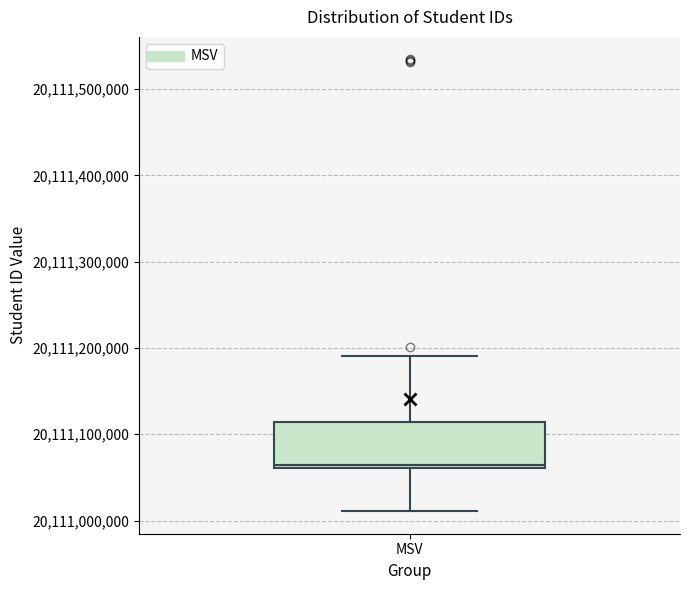

Where is the upper edge of the box for MSV on the y-axis? The values are not printed on the chart, so give them approximately, as read against the axis.

20111110000